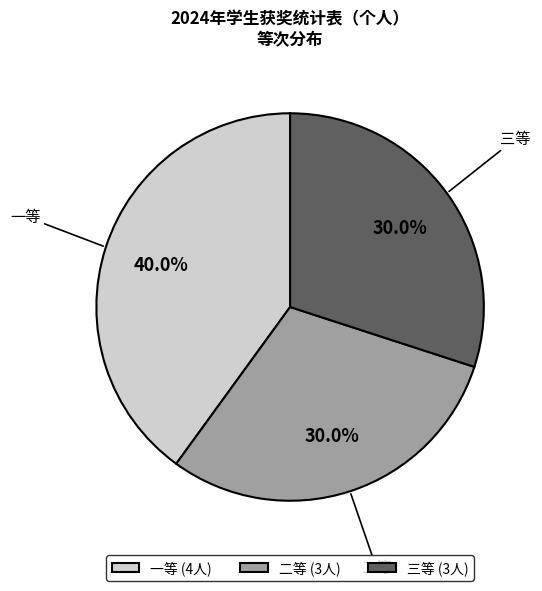

What is the total percentage of 二等 and 三等?

60.0%